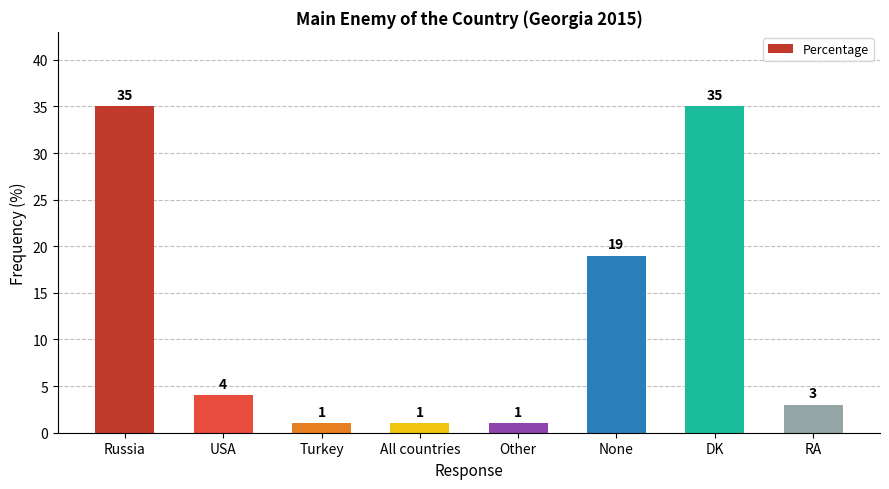

What is the change in value from Russia to RA?

-32